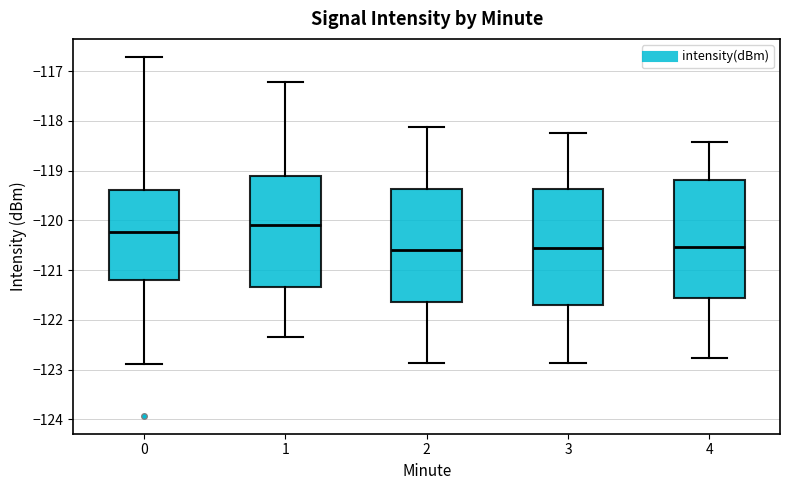

Which box has the highest median line?

1